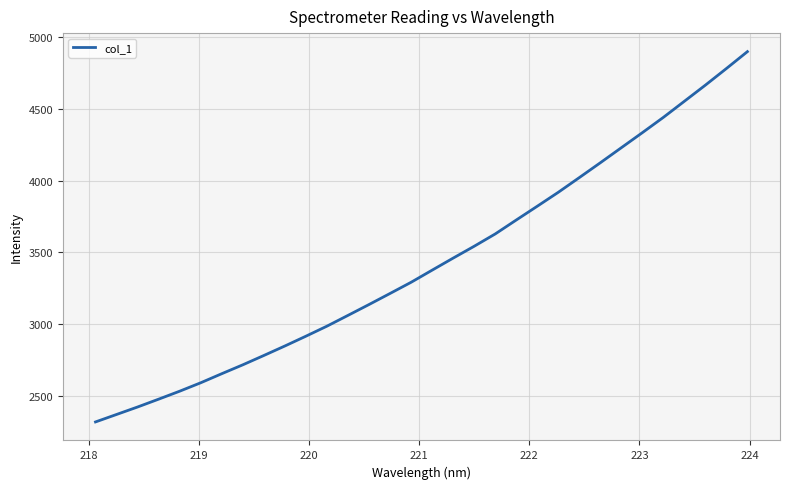

What is the average value?

3431.8